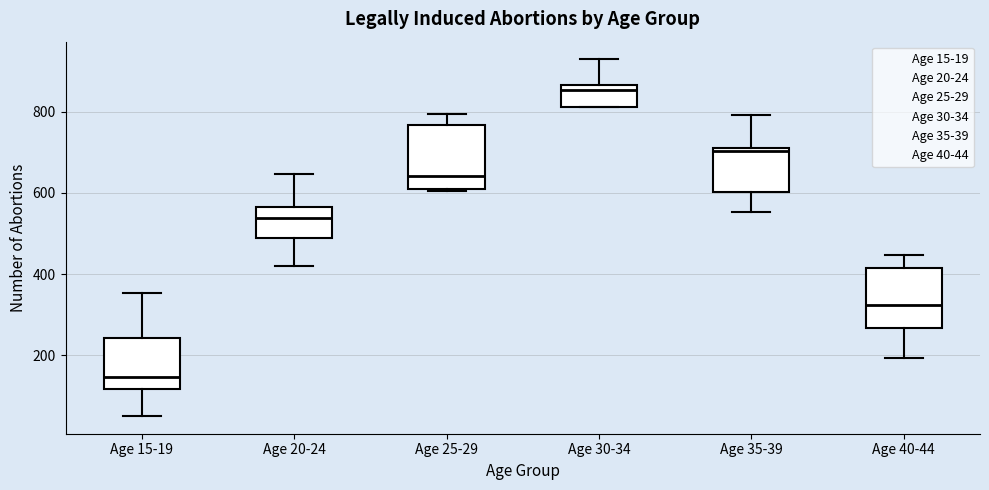

Reading left to right, transcribe this box plot: for each box, give where its median line is, the range the box spans, and where its two whiskers end, as read against the y-axis. The values are not printed on the chart, so give them approximately, as read against the axis.

Age 15-19: median 140, box 120 to 240, whiskers 60 to 360
Age 20-24: median 540, box 480 to 560, whiskers 420 to 640
Age 25-29: median 640, box 620 to 760, whiskers 600 to 800
Age 30-34: median 860 (just below the box's upper edge), box 820 to 860, whiskers 820 to 920
Age 35-39: median 700, box 600 to 720, whiskers 560 to 800
Age 40-44: median 320, box 260 to 420, whiskers 200 to 440